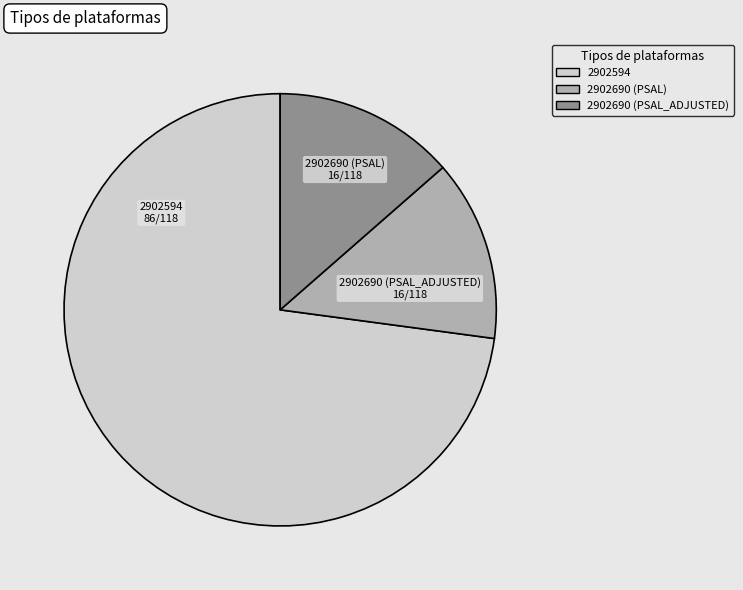

The 2902690 (PSAL_ADJUSTED) slice represents 14% of the pie. True or false?

True